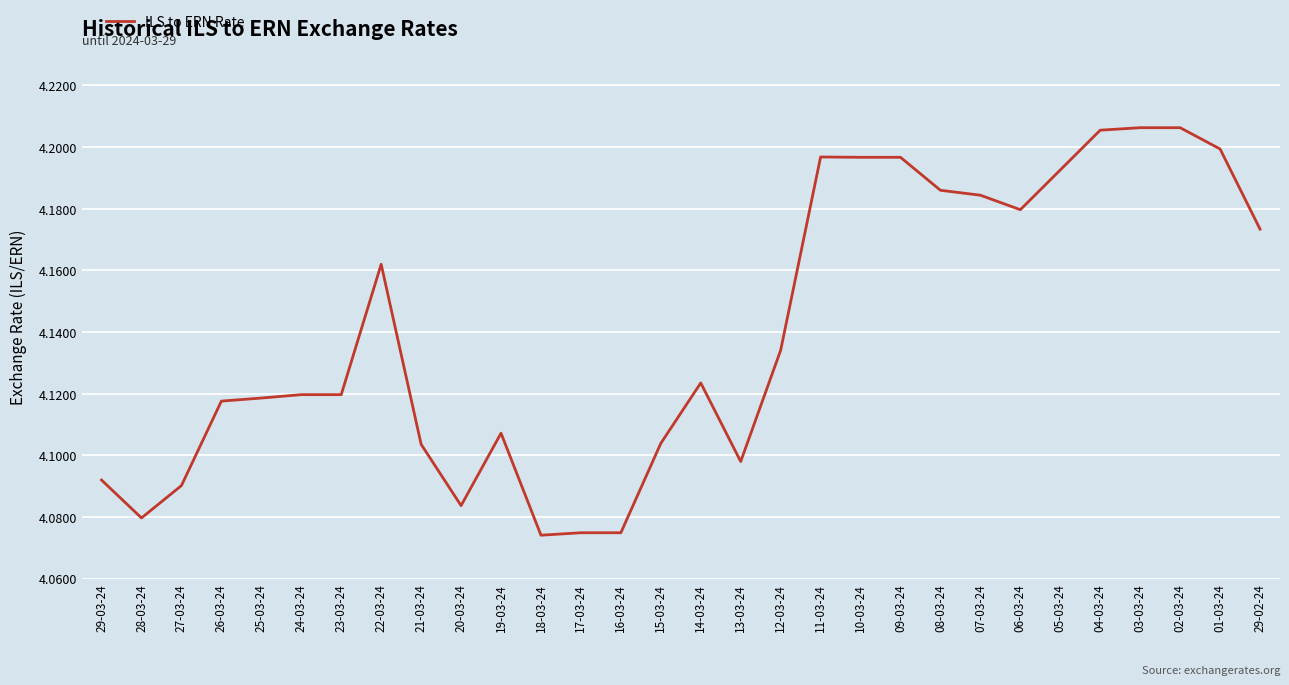

What position from the left is 17-03-24?

13